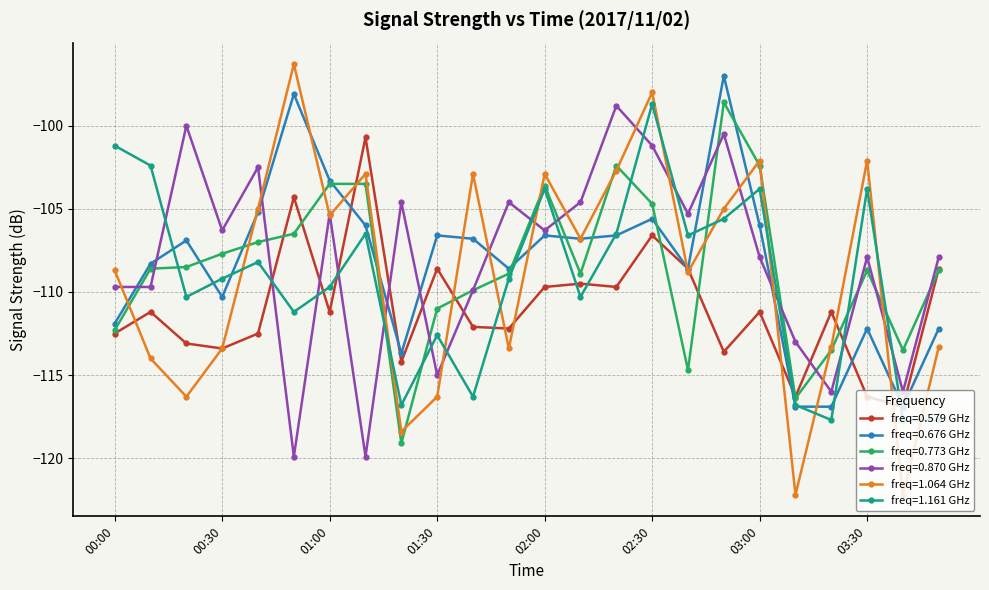

What is the minimum value shown in the chart?

-122.2